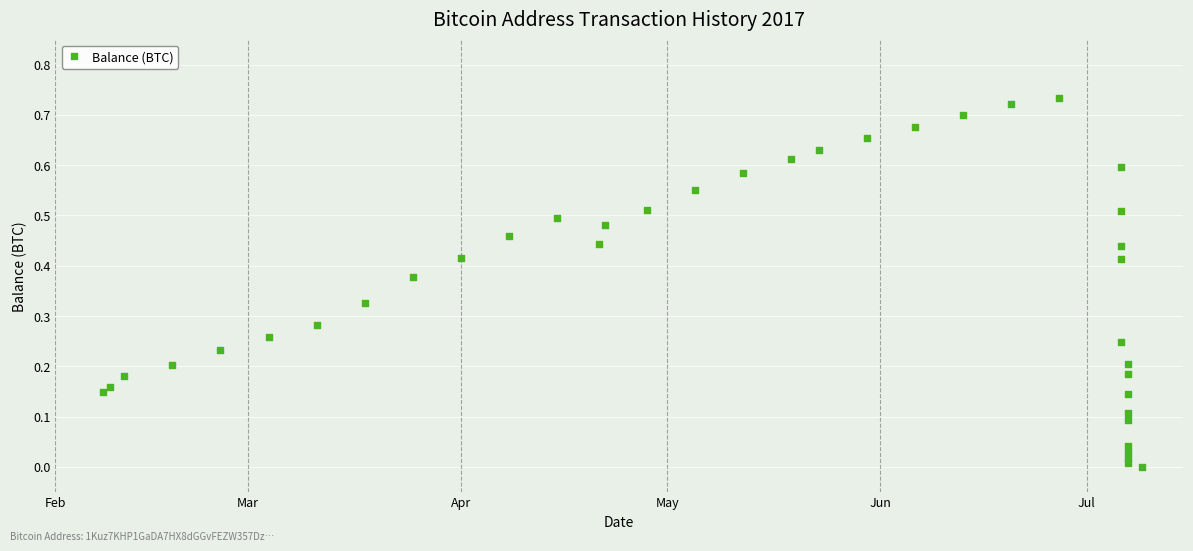

What is the range of X values (max minus min)?

151.0